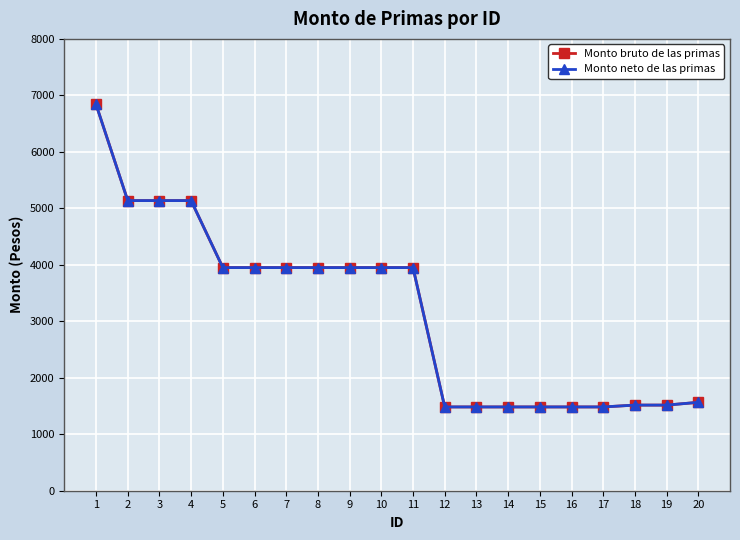

What is the approximate value of Monto neto de las primas at 4?

5136.9